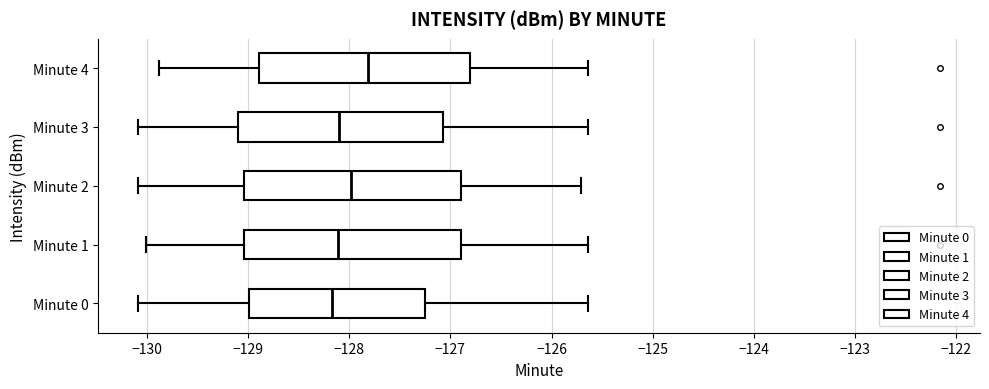

Where is the left edge of the box for Minute 4 on the x-axis? The values are not printed on the chart, so give them approximately, as read against the axis.

-128.9